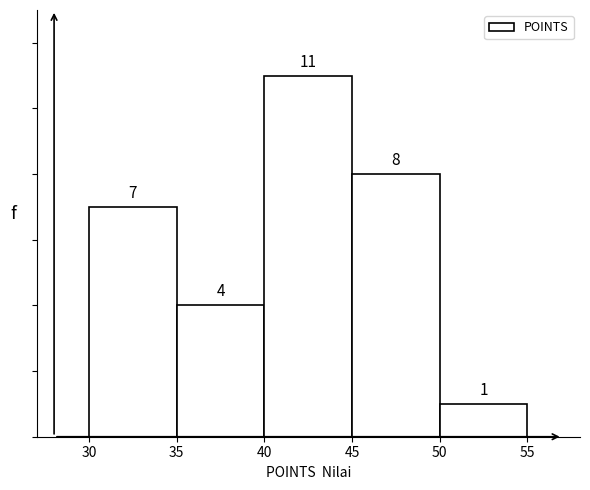

What is the height of the bar covering 40 to 45 on the x-axis?

11